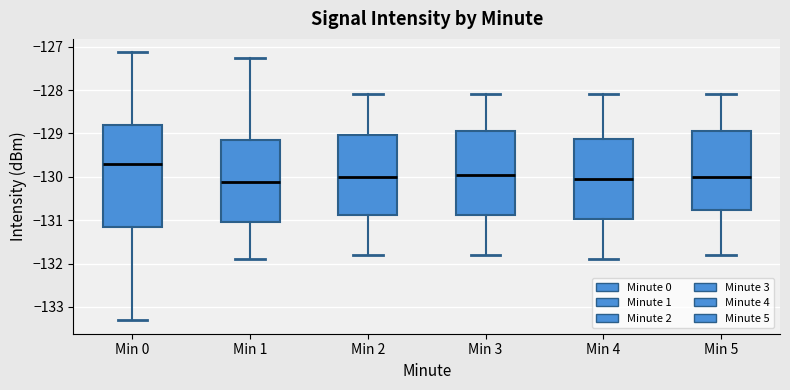

Which box is the tallest, from its lower edge to its upper edge?

Min 0